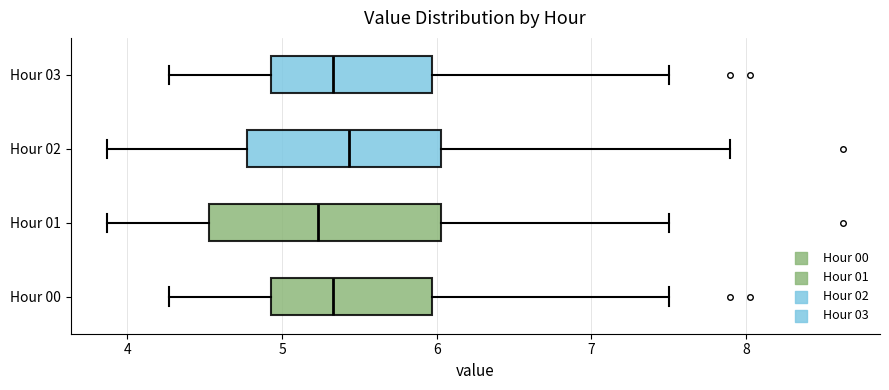

Where does the median line of the box for Hour 03 sit on the x-axis? The values are not printed on the chart, so give them approximately, as read against the axis.

5.3